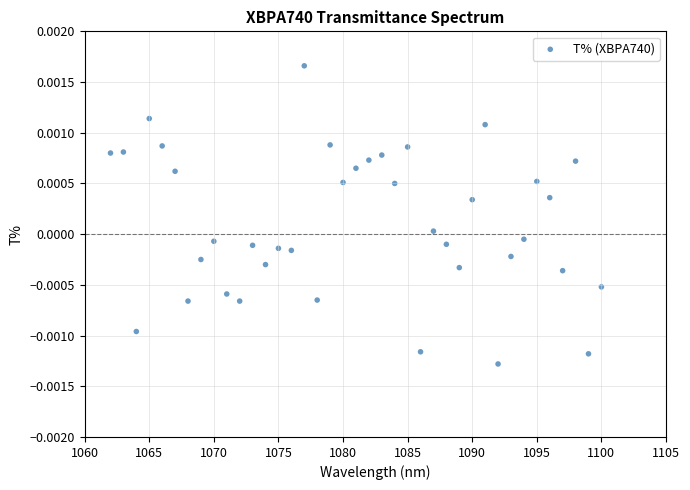

What is the range of X values (max minus min)?

38.0